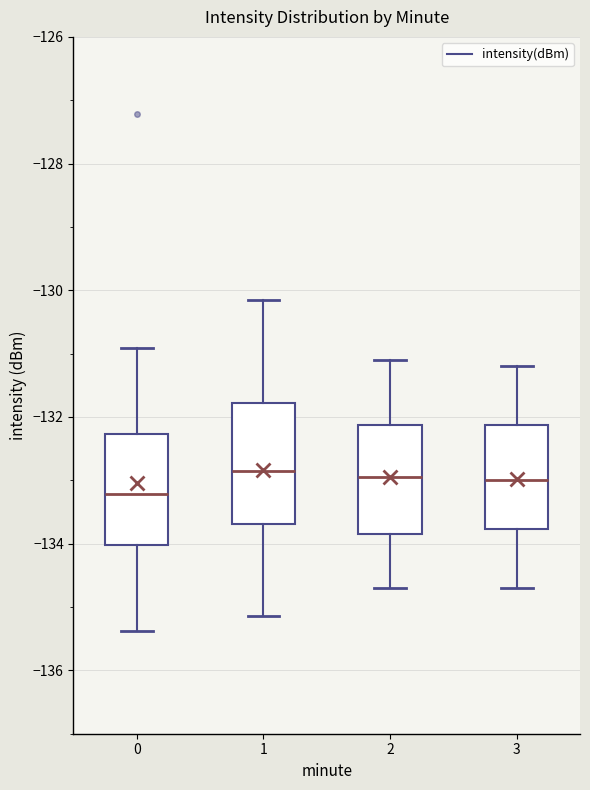

Where is the lower edge of the box at x = 0 on the y-axis? The values are not printed on the chart, so give them approximately, as read against the axis.

-134.0